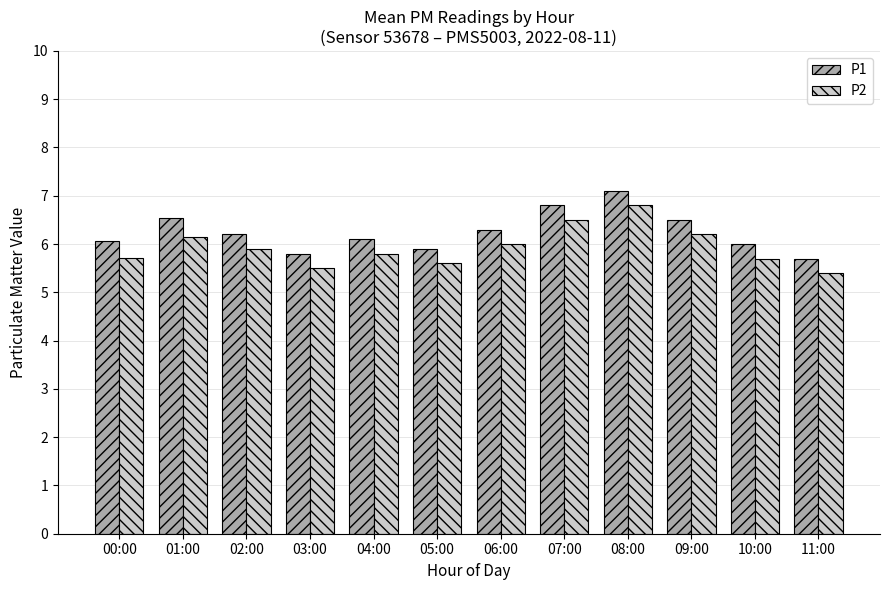

What is the value of the P1 bar at the 8th from the left?

6.8